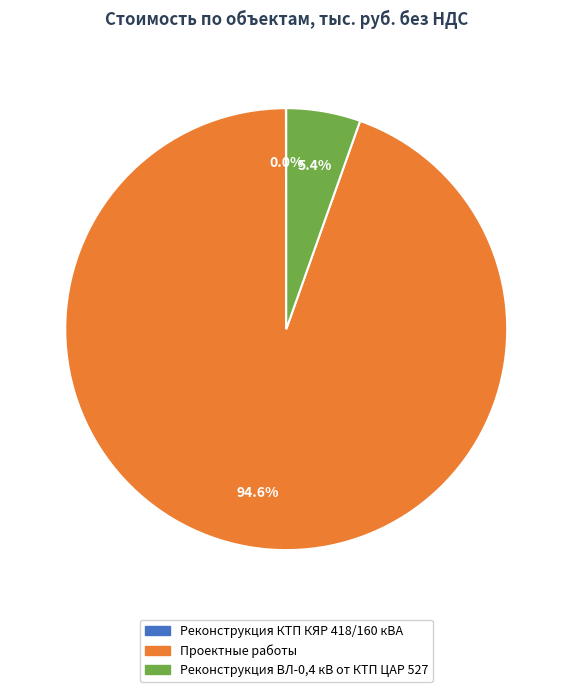

Which category has the biggest portion of the pie?

Проектные работы